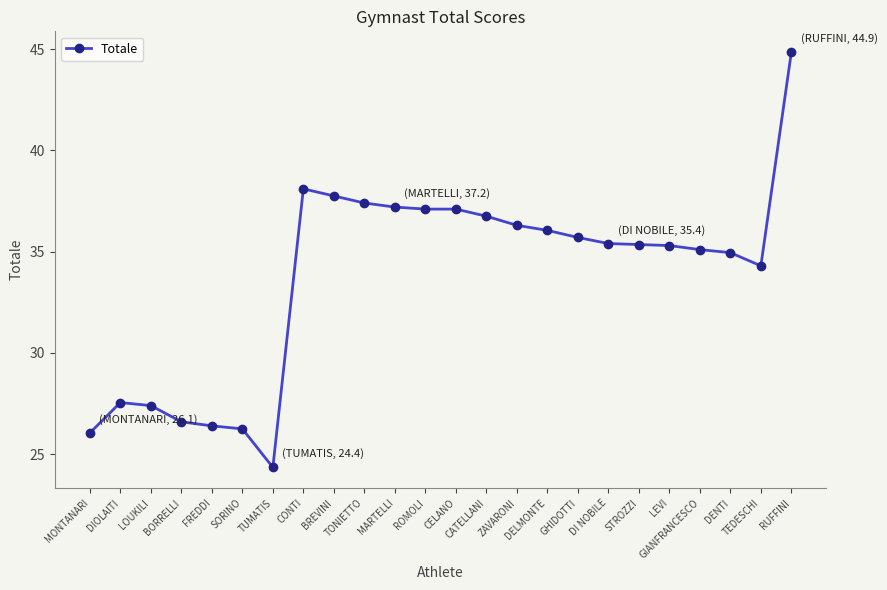

What is the average value?

33.7